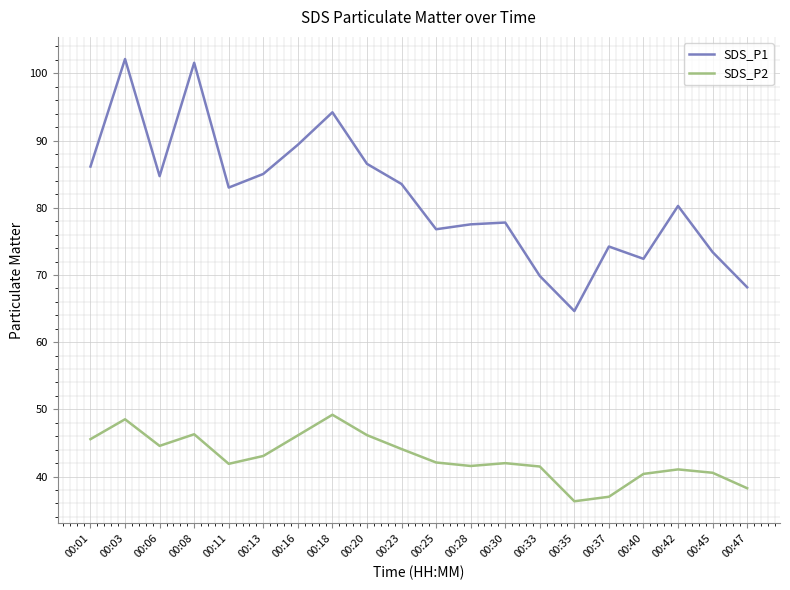

Count the number of categories in the chart.

20